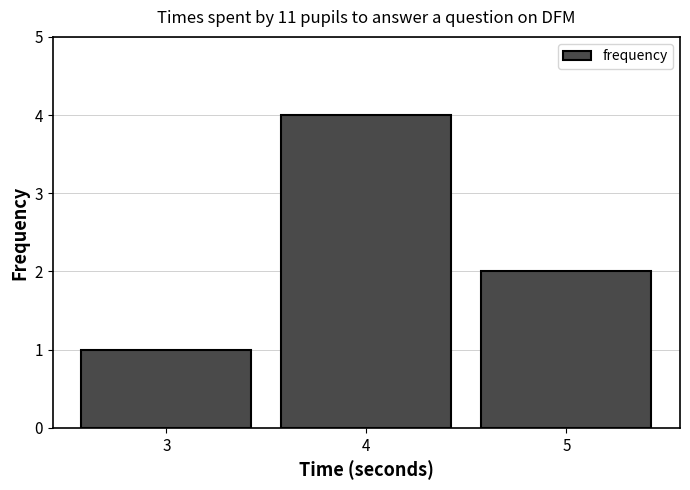

Reading left to right, list every bar in this chart as the range it spans on the x-axis followed by its height. The values are not printed on the chart, so give them approximately, as read against the axis.

2.5 to 3.5: 1
3.5 to 4.5: 4
4.5 to 5.5: 2